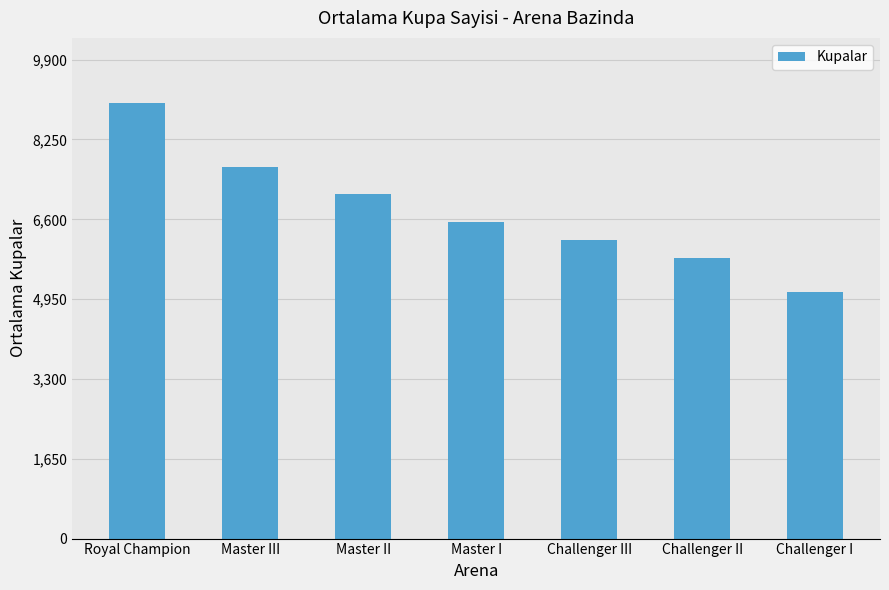

List the labels in order of value, largest first.

Royal Champion, Master III, Master II, Master I, Challenger III, Challenger II, Challenger I